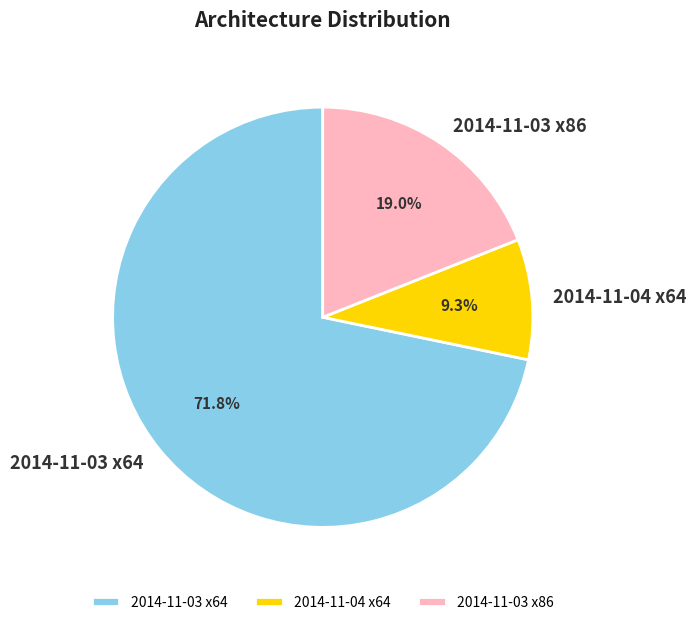

To the nearest percent, what portion does 2014-11-03 x86 represent?

19%